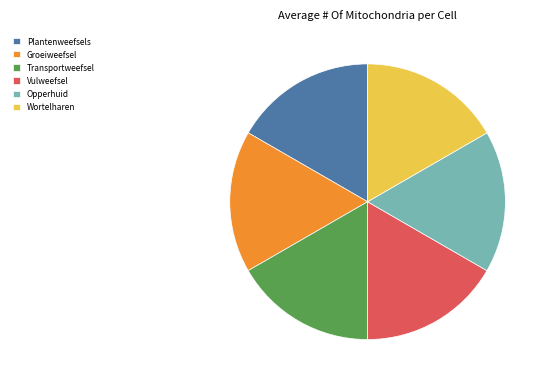

Is there any slice that represents more than half of the pie?

No